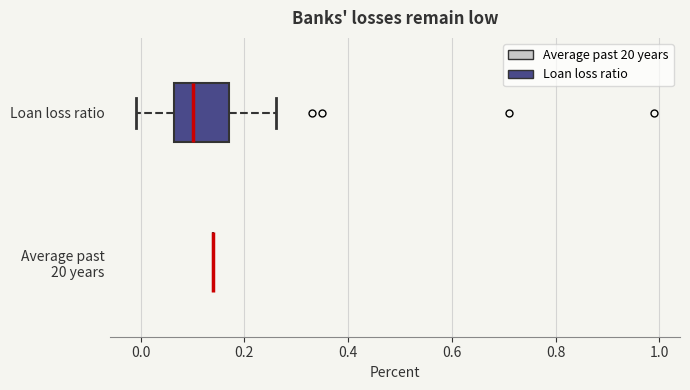

Reading bottom to top, transcribe this box plot: for each box, give where its median line is, the range the box spans, and where its two whiskers end, as read against the x-axis. The values are not printed on the chart, so give them approximately, as read against the axis.

Average past 20 years: box collapsed to a line at 0.14, whiskers 0.14 to 0.14
Loan loss ratio: median 0.10, box 0.06 to 0.18, whiskers 0.00 to 0.26